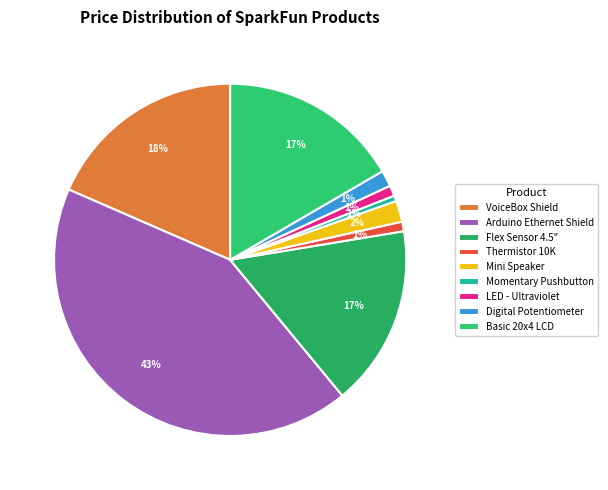

To the nearest percent, what is the difference between the Mini Speaker and Flex Sensor 4.5" slice percentages?

15%